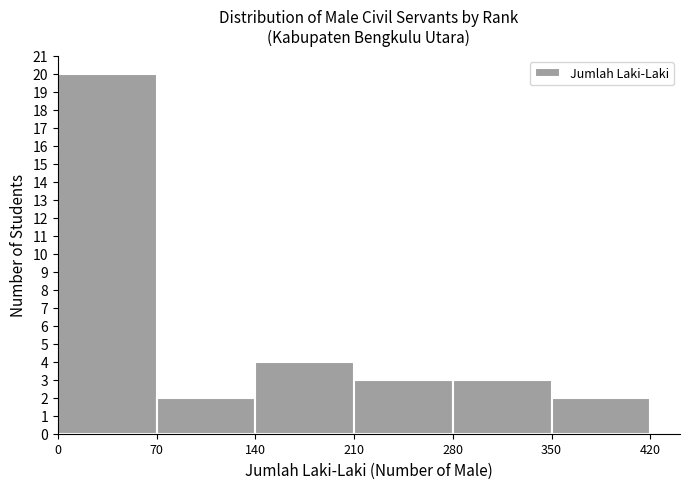

Reading left to right, list every bar in this chart as the range it spans on the x-axis followed by its height. The values are not printed on the chart, so give them approximately, as read against the axis.

0 to 70: 20
70 to 140: 2
140 to 210: 4
210 to 280: 3
280 to 350: 3
350 to 420: 2